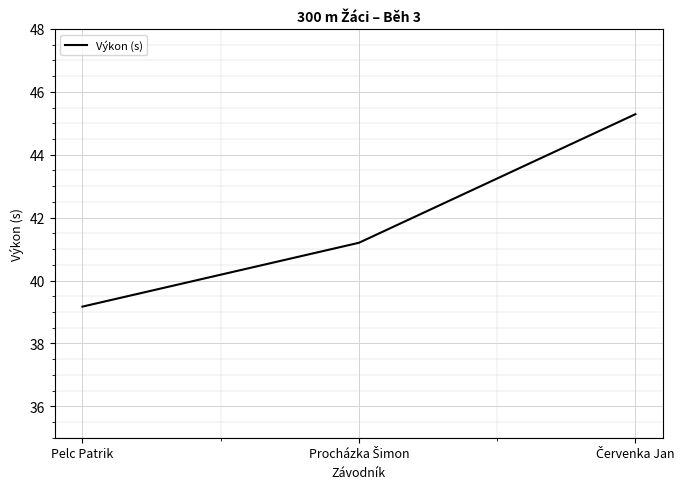

What is the minimum value shown in the chart?

39.2